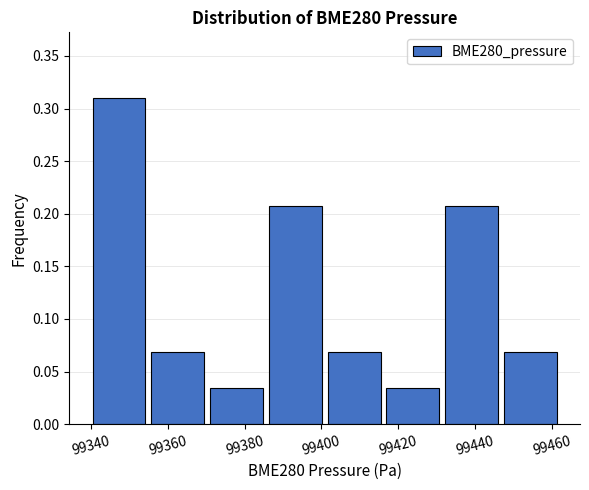

Reading left to right, list every bar in this chart as the range it spans on the x-axis followed by its height. Neither the bar edges nor the heights are printed on the chart, so give them approximately, as read against the axes.

99340 to 99354: 0.310
99354 to 99370: 0.070
99370 to 99386: 0.035
99386 to 99400: 0.205
99400 to 99416: 0.070
99416 to 99432: 0.035
99432 to 99446: 0.205
99446 to 99462: 0.070